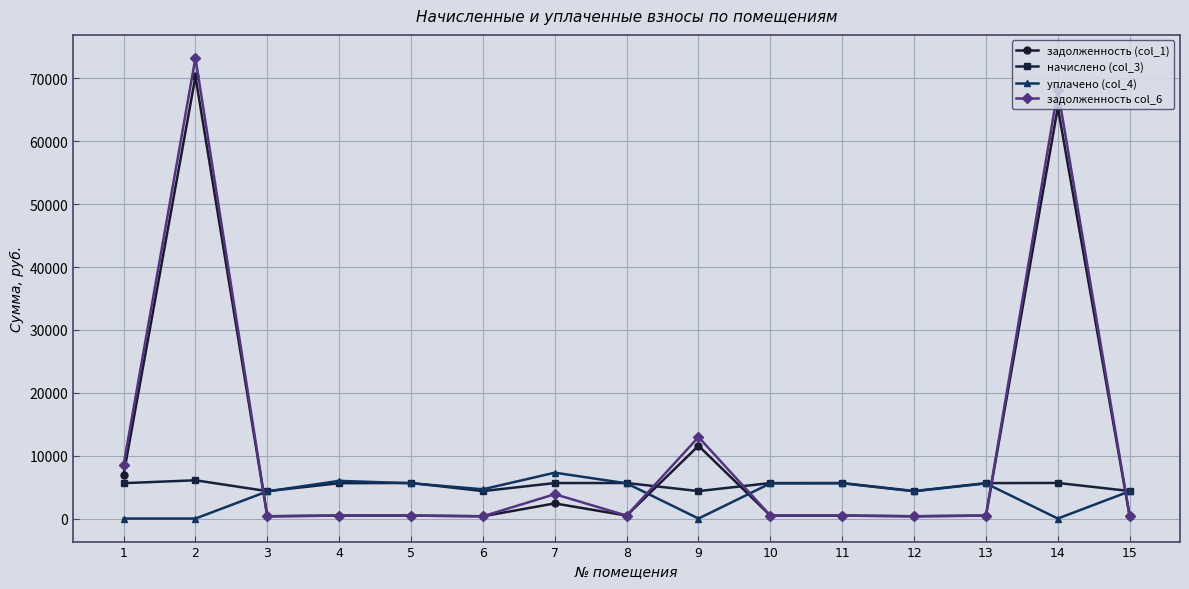

True or false: задолженность (col_1) and начислено (col_3) cross at least once.

True